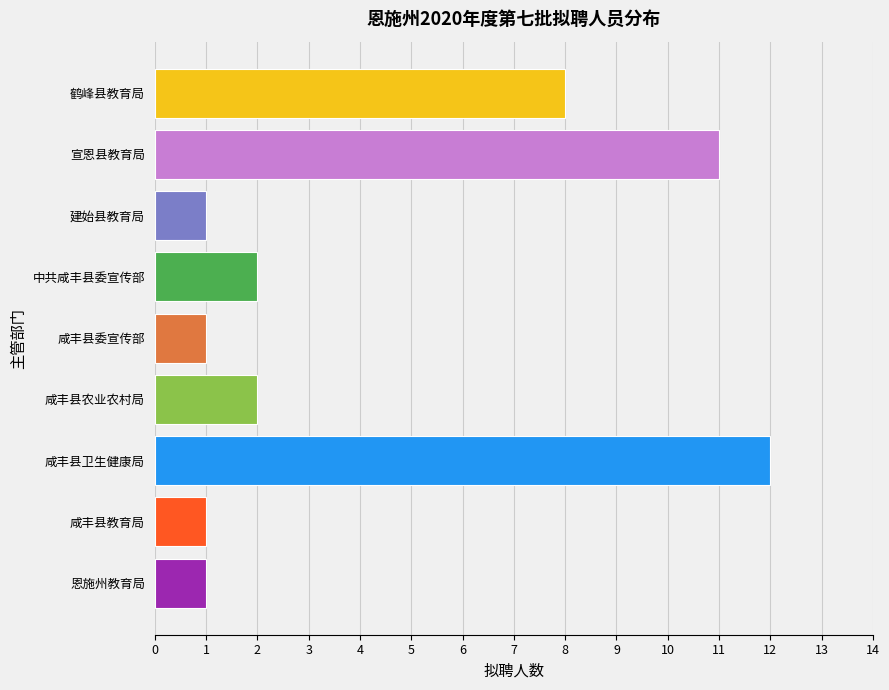

What is the greatest value displayed?

12